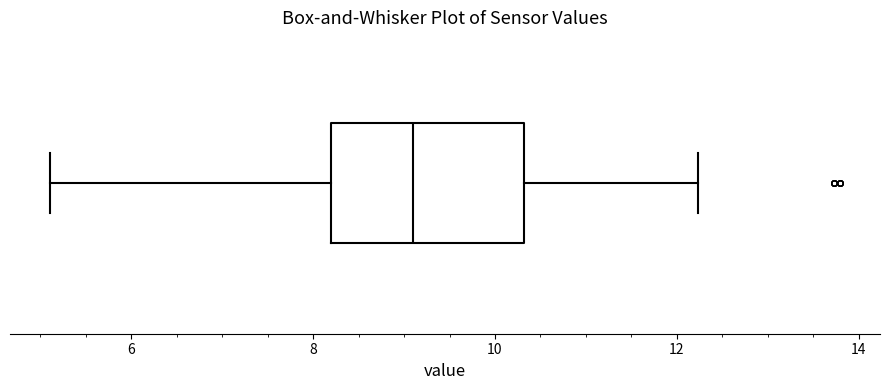

Read this box plot against the x-axis: the position of the median line, the range covered by the box, and the ends of both whiskers. The values are not printed on the chart, so give them approximately, as read against the axis.

median 9.2, box 8.2 to 10.4, whiskers 5.2 to 12.2